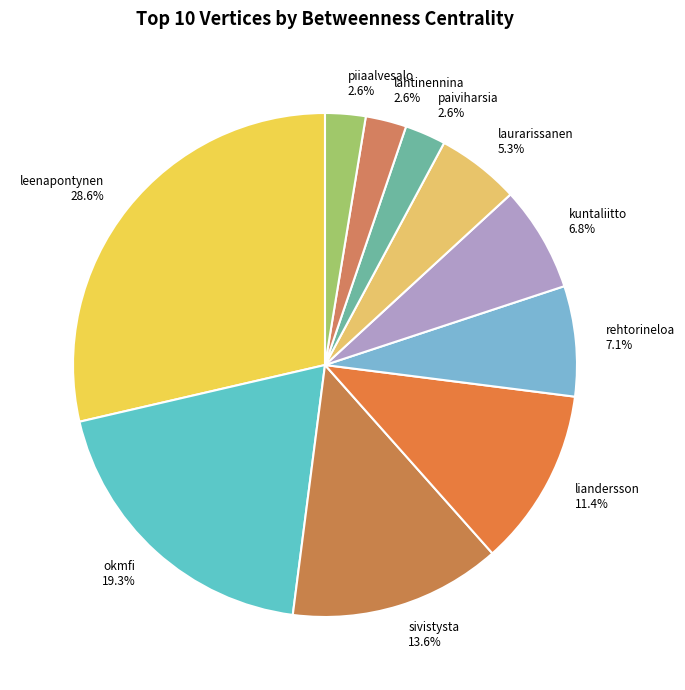

Is there a majority slice in this chart?

No